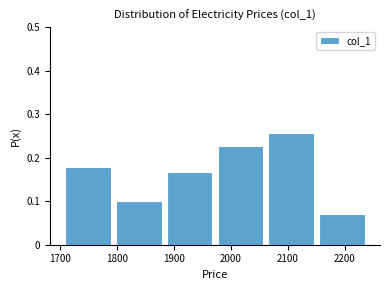

How tall is the bar that spans 2060 to 2150 on the x-axis? Neither the bar edges nor the heights are printed on the chart, so give them approximately, as read against the axes.

0.26